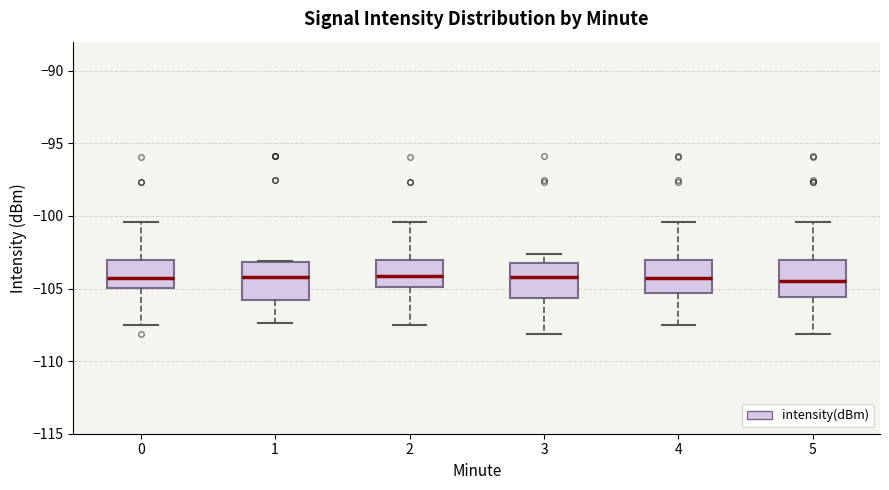

Where is the lower edge of the box at x = 4 on the y-axis? The values are not printed on the chart, so give them approximately, as read against the axis.

-105.5